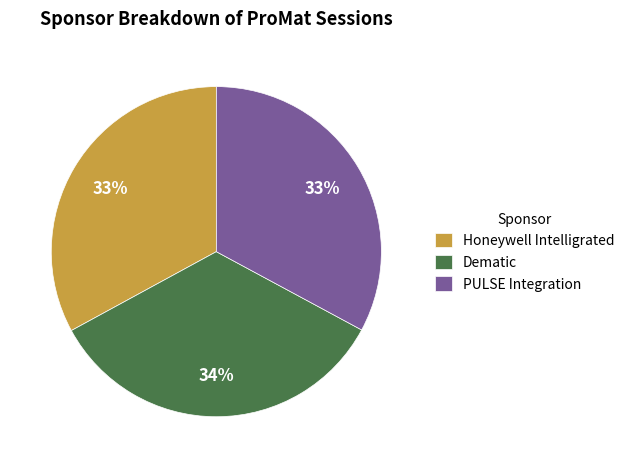

To the nearest percent, what is the average slice percentage?

33%